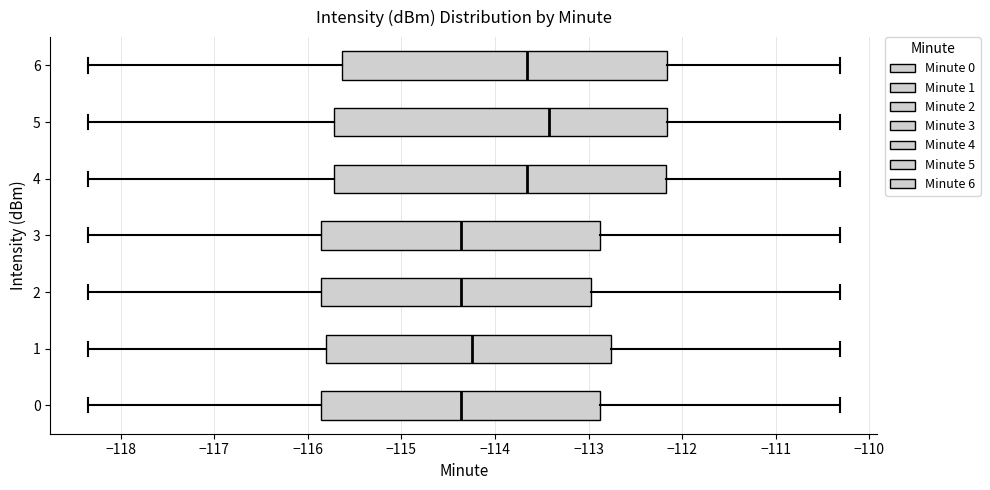

Reading bottom to top, transcribe this box plot: for each box, give where its median line is, the range the box spans, and where its two whiskers end, as read against the x-axis. The values are not printed on the chart, so give them approximately, as read against the axis.

0: median -114.4, box -115.9 to -112.9, whiskers -118.3 to -110.3
1: median -114.2, box -115.8 to -112.8, whiskers -118.3 to -110.3
2: median -114.4, box -115.9 to -113.0, whiskers -118.3 to -110.3
3: median -114.4, box -115.9 to -112.9, whiskers -118.3 to -110.3
4: median -113.7, box -115.7 to -112.2, whiskers -118.3 to -110.3
5: median -113.4, box -115.7 to -112.2, whiskers -118.3 to -110.3
6: median -113.7, box -115.6 to -112.2, whiskers -118.3 to -110.3